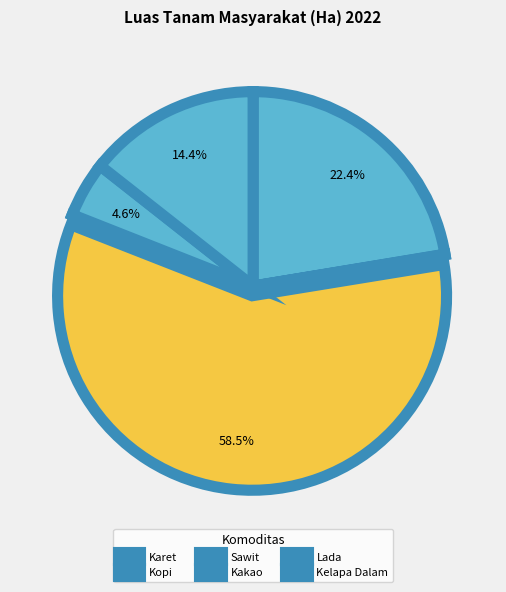

Does Kopi account for over 50% of the chart?

No